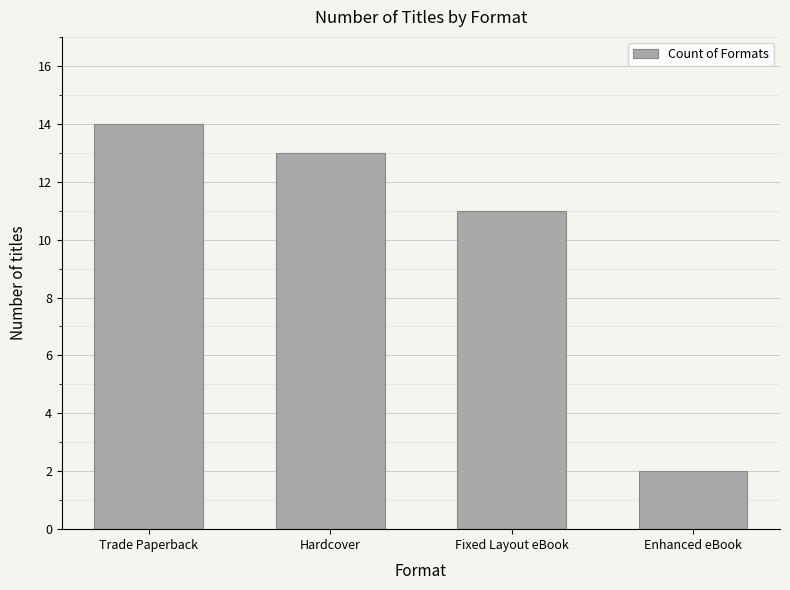

What is the label of the 3rd bar from the right?

Hardcover